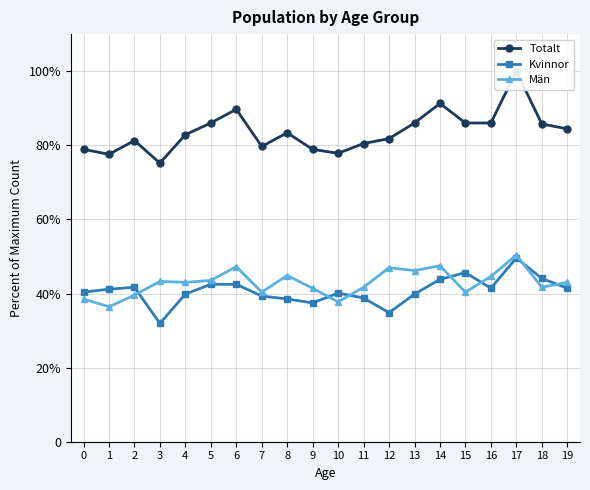

True or false: Män has a value of 60.8 at 9.

False